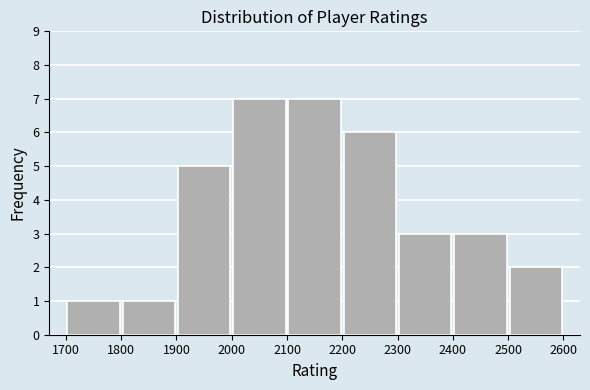

Reading left to right, transcribe this chart: for each bar, give the range it covers on the x-axis and its height. The values are not printed on the chart, so give them approximately, as read against the axis.

1700 to 1800: 1
1800 to 1900: 1
1900 to 2000: 5
2000 to 2100: 7
2100 to 2200: 7
2200 to 2300: 6
2300 to 2400: 3
2400 to 2500: 3
2500 to 2600: 2